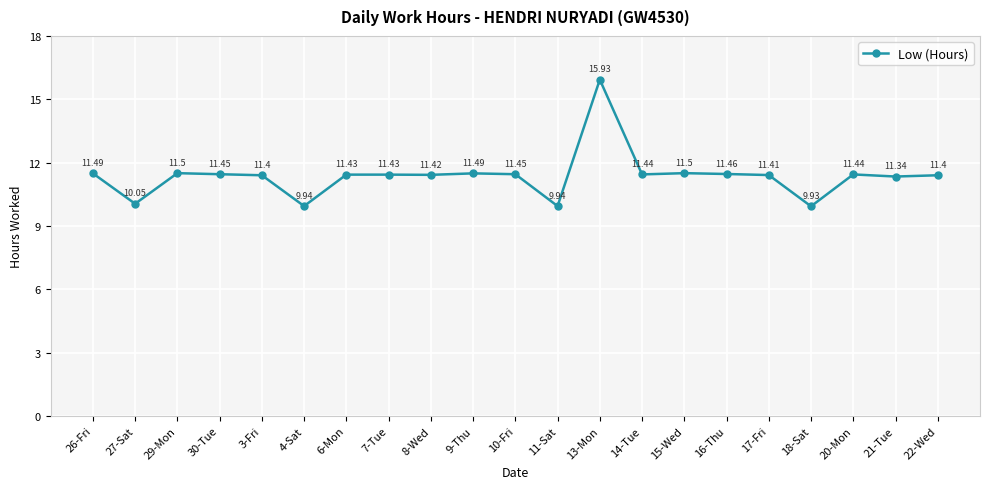

How many values are below 11?

4